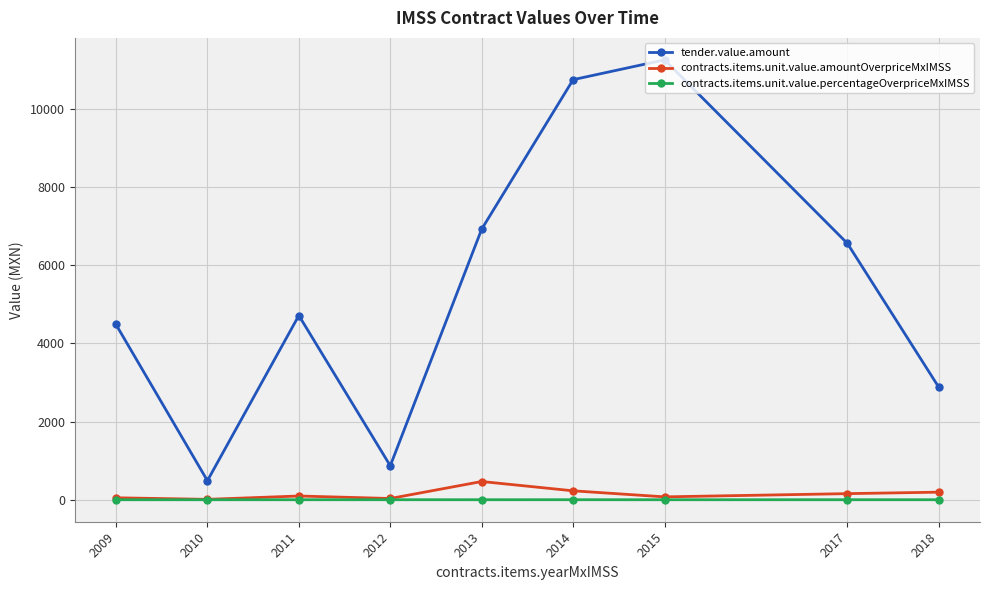

What is the total value across all series at 2013?

7392.6